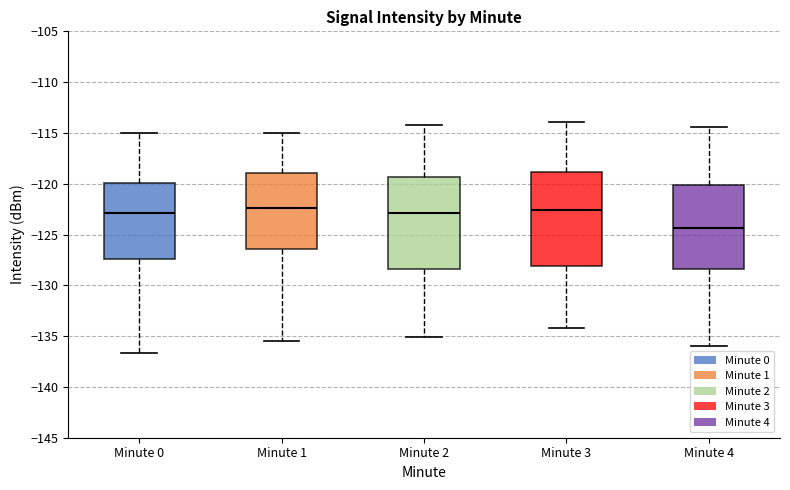

Where does the upper whisker of the box for Minute 2 end on the y-axis? The values are not printed on the chart, so give them approximately, as read against the axis.

-114.0